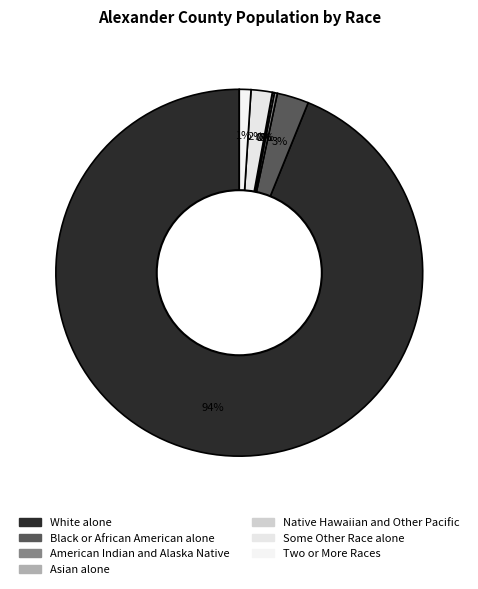

Which category has the biggest portion of the pie?

White alone